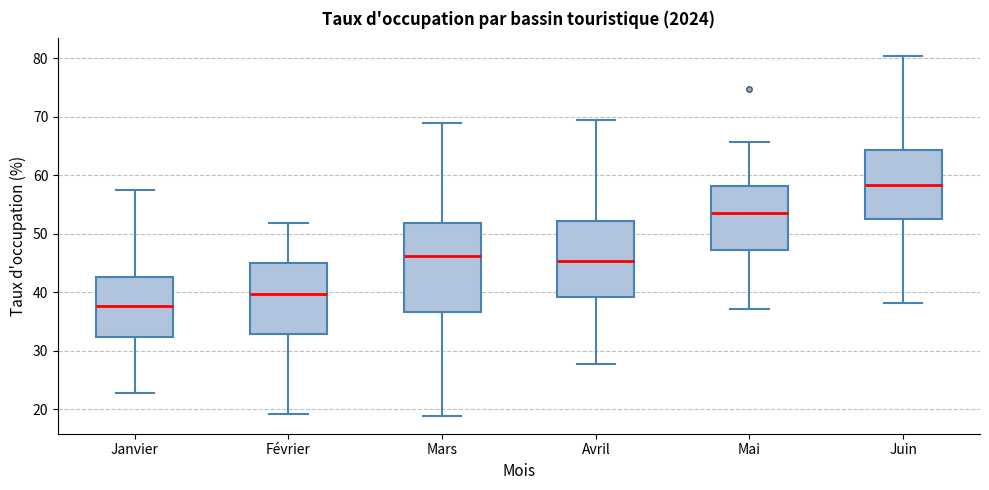

Reading left to right, transcribe this box plot: for each box, give where its median line is, the range the box spans, and where its two whiskers end, as read against the y-axis. The values are not printed on the chart, so give them approximately, as read against the axis.

Janvier: median 38, box 32 to 43, whiskers 23 to 58
Février: median 40, box 33 to 45, whiskers 19 to 52
Mars: median 46, box 37 to 52, whiskers 19 to 69
Avril: median 45, box 39 to 52, whiskers 28 to 69
Mai: median 54, box 47 to 58, whiskers 37 to 66
Juin: median 58, box 52 to 64, whiskers 38 to 80